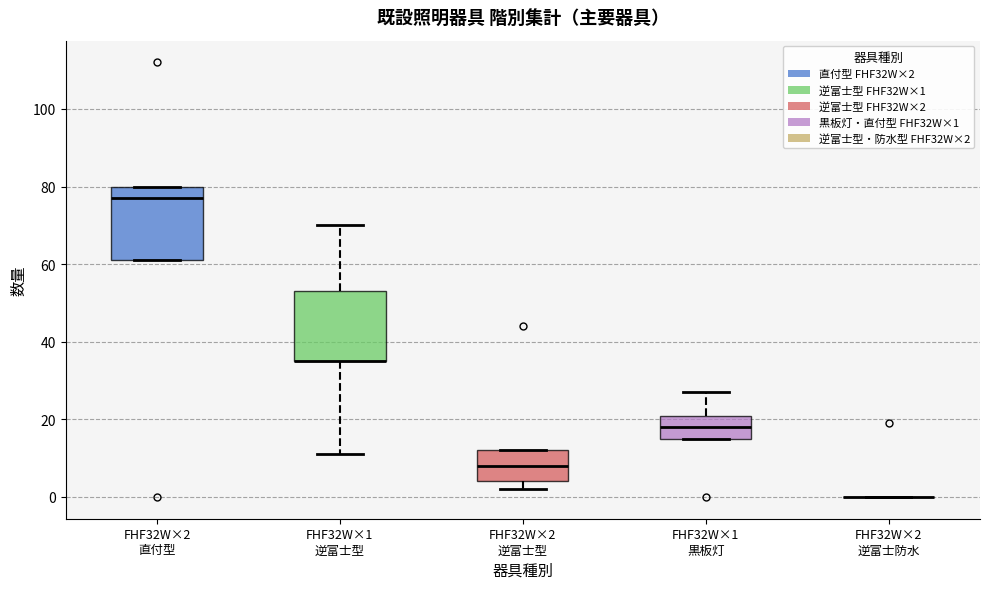

Where is the upper edge of the box for FHF32W×2 直付型 on the y-axis? The values are not printed on the chart, so give them approximately, as read against the axis.

80